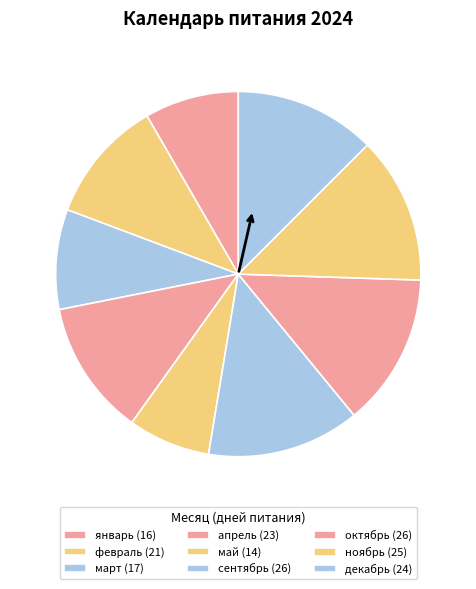

To the nearest percent, what is the difference between the декабрь and февраль slice percentages?

2%